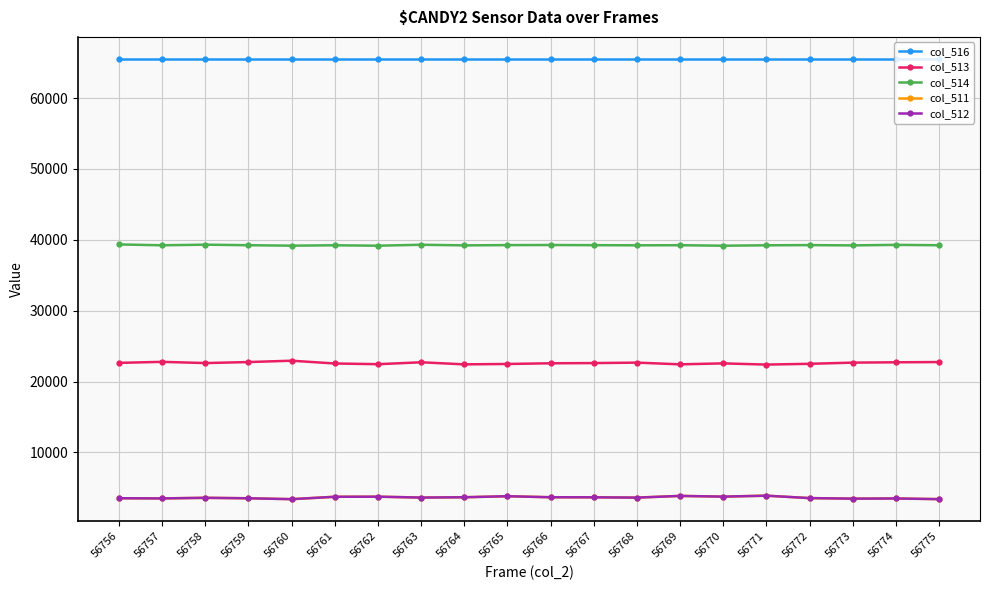

Does the chart display data point markers on the line(s)?

Yes